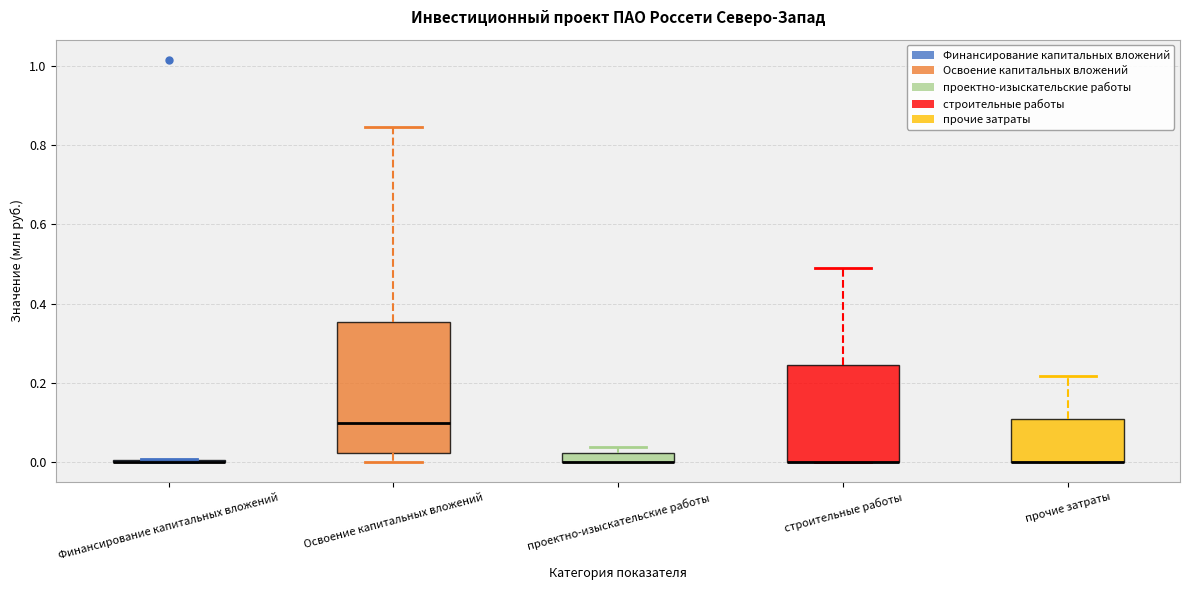

Where is the upper edge of the box for Освоение капитальных вложений on the y-axis? The values are not printed on the chart, so give them approximately, as read against the axis.

0.36